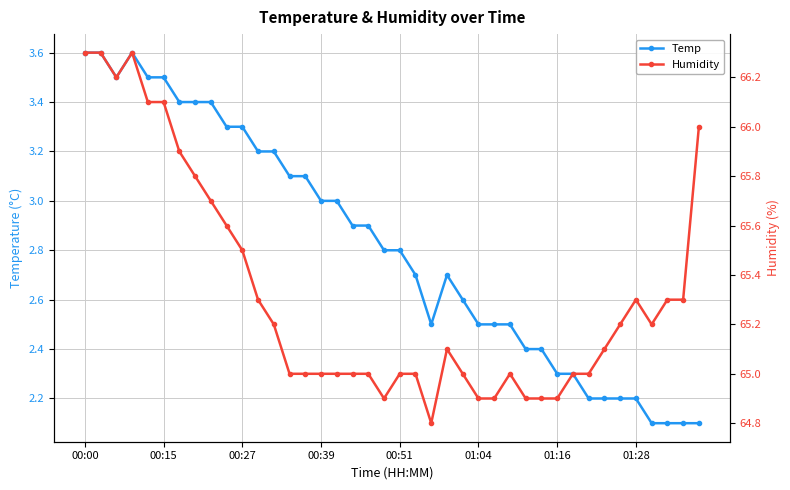

What is the spread (max minus min) of values at 14?

61.9